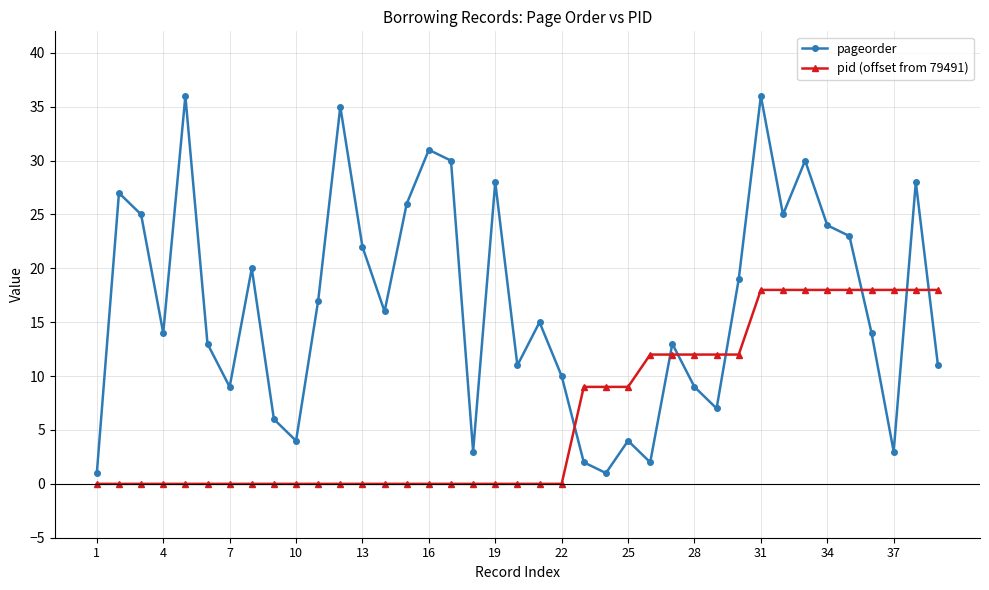

What are all the series names shown in the legend?

pageorder, pid (offset from 79491)